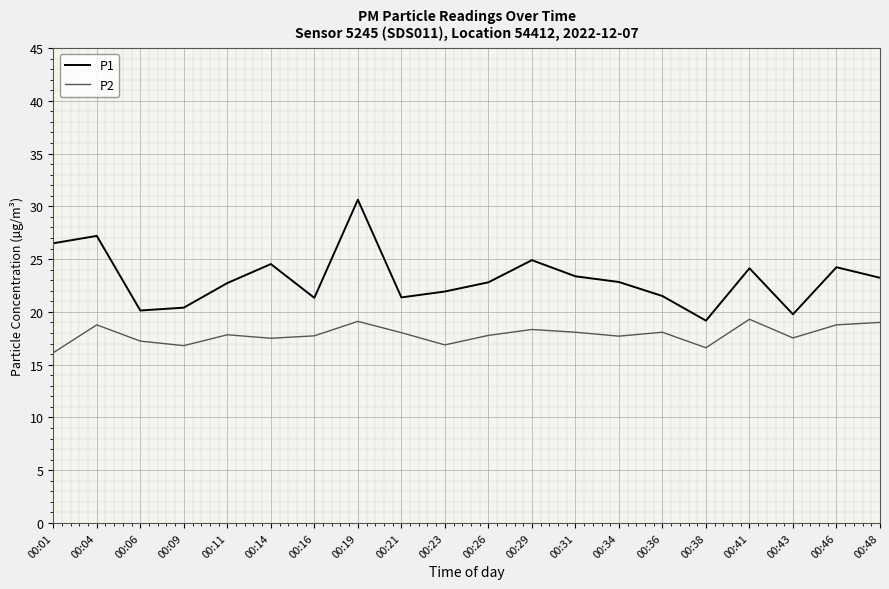

True or false: P2 and P1 cross at least once.

False